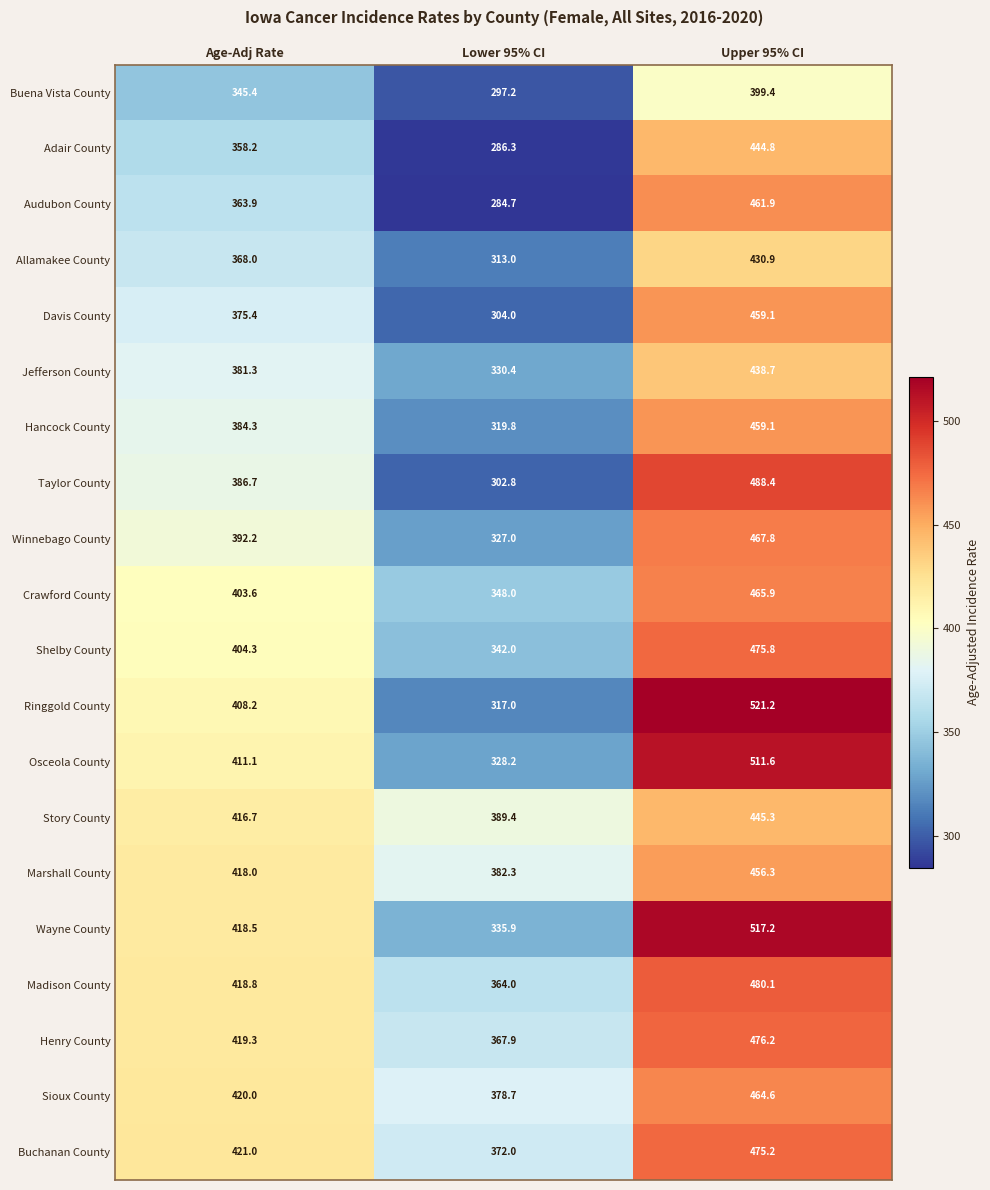

At which label is Osceola County closest to 419?

Age-Adj Rate